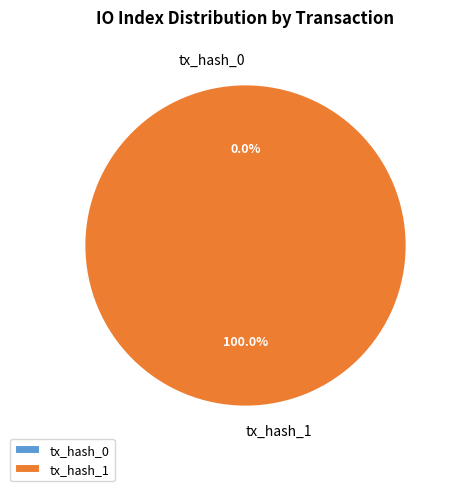

Rank the categories by value from lowest to highest.

tx_hash_0, tx_hash_1